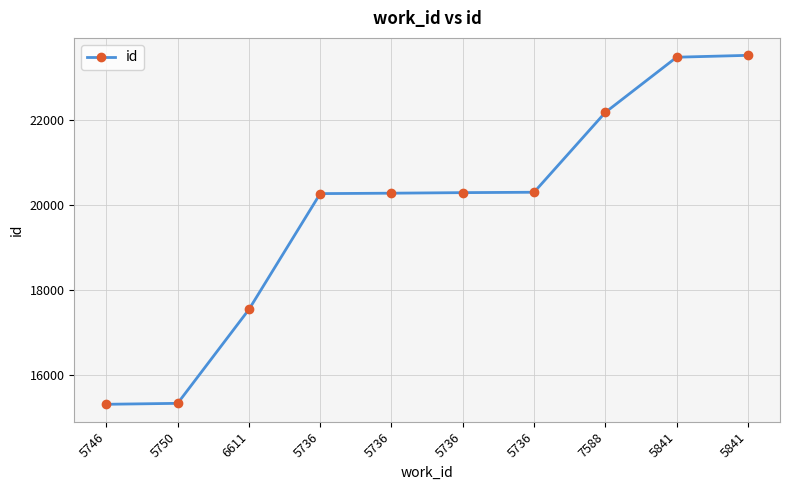

The value at 5841 is 23465. True or false?

True